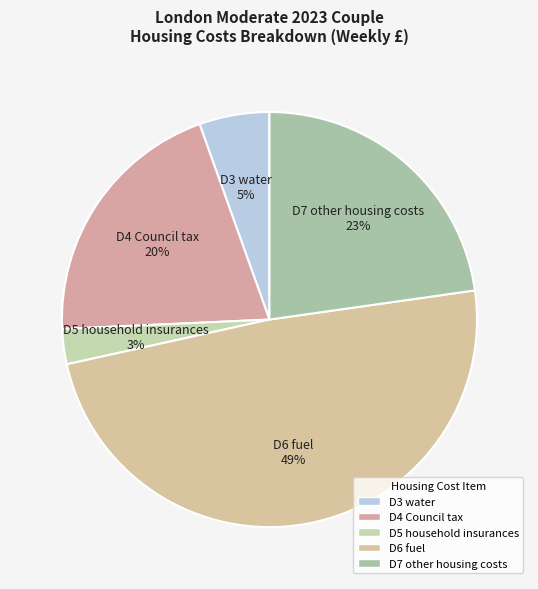

Count the number of slices in the pie.

5